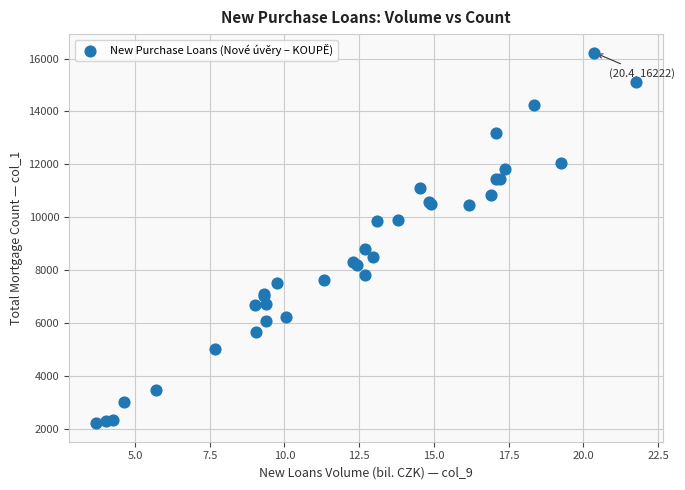

What Y value in the scatter plot is closest to 9214?

8804